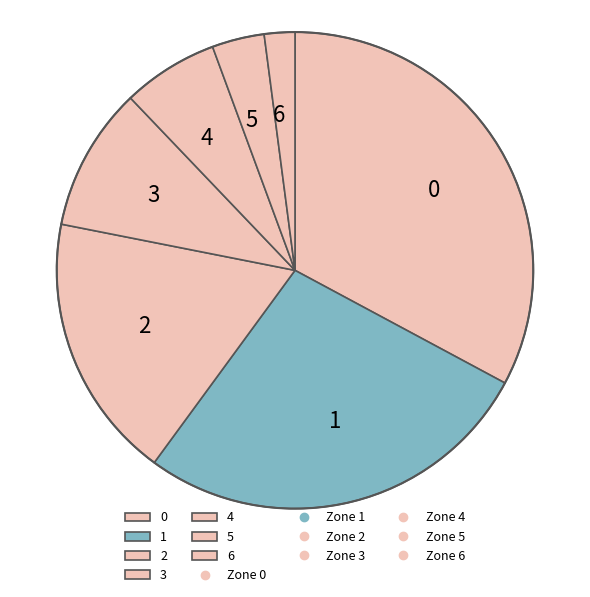

Rank the categories by value from lowest to highest.

6, 5, 4, 3, 2, 1, 0